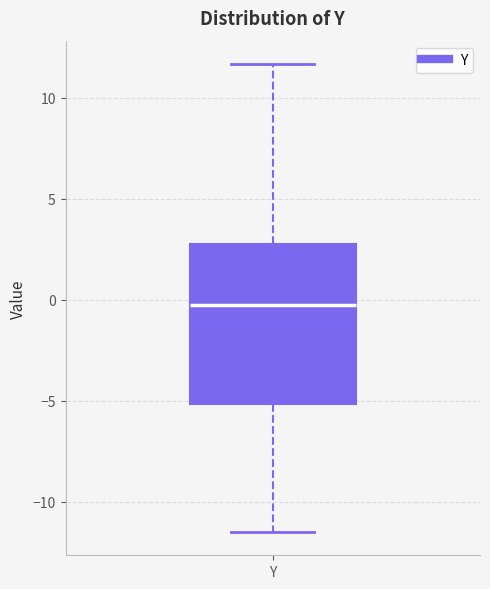

Transcribe this box plot: give where the median line is, the range the box spans, and where the two whiskers end, as read against the y-axis. The values are not printed on the chart, so give them approximately, as read against the axis.

median -0.5, box -5.0 to 2.5, whiskers -11.5 to 11.5